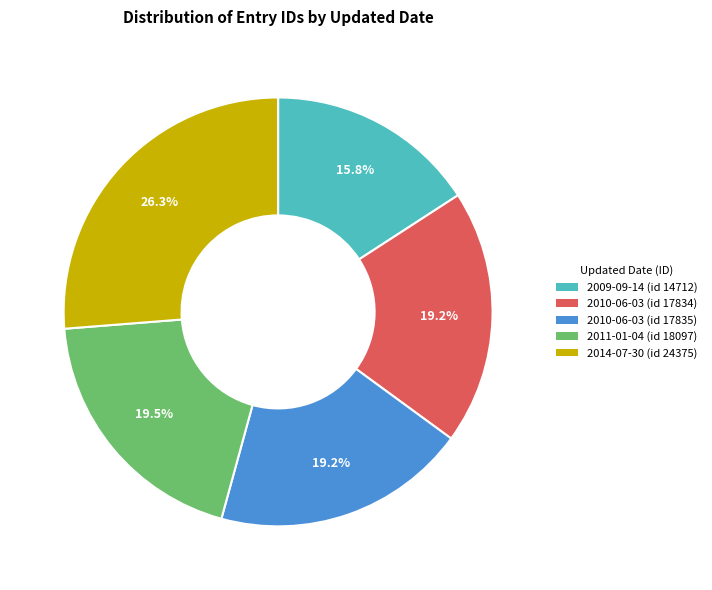

What is the smallest slice in the pie chart?

2009-09-14 (id 14712)